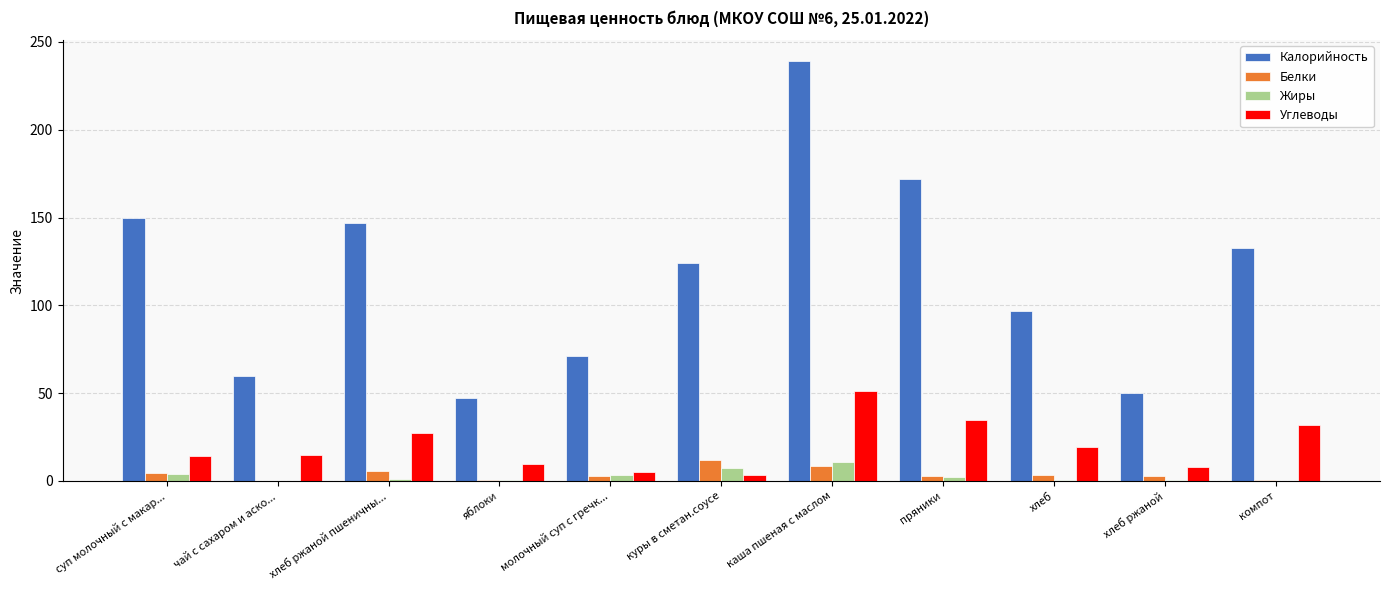

Where does the Белки series first go above 3?

суп молочный с макар...